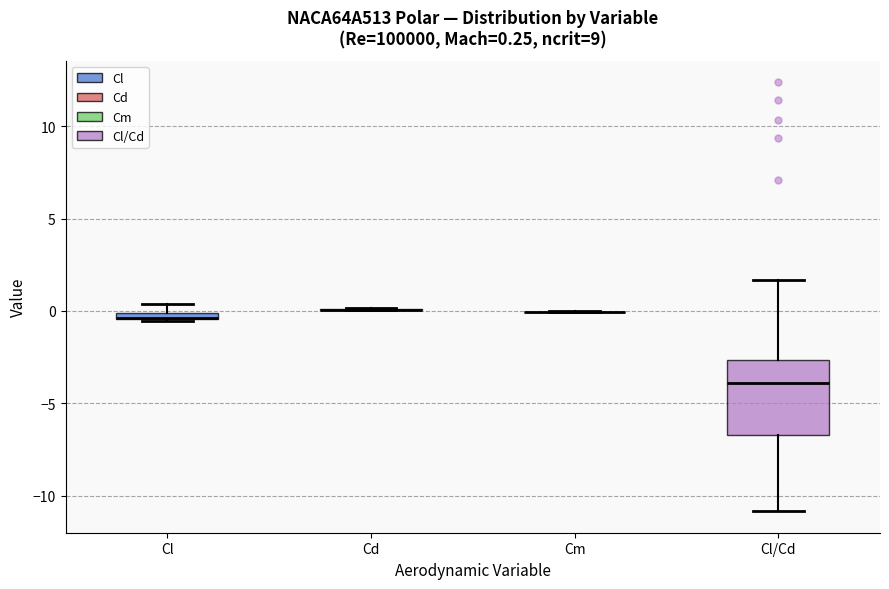

Comparing the boxes themselves (not the whiskers), which one is the tallest?

Cl/Cd